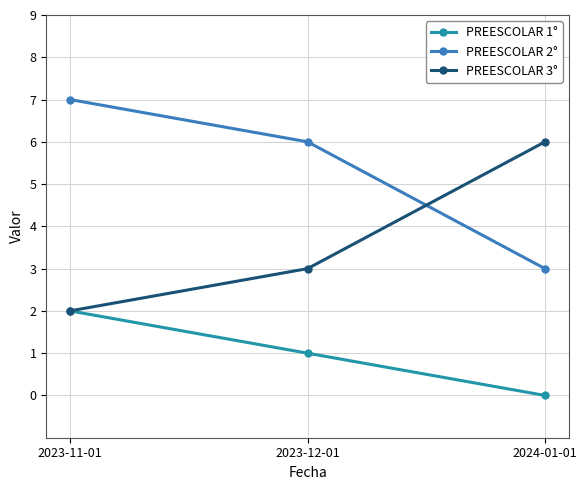

Reading left to right, extract all data points from this chart.

PREESCOLAR 1°: 2023-11-01=2	2023-12-01=1	2024-01-01=0
PREESCOLAR 2°: 2023-11-01=7	2023-12-01=6	2024-01-01=3
PREESCOLAR 3°: 2023-11-01=2	2023-12-01=3	2024-01-01=6